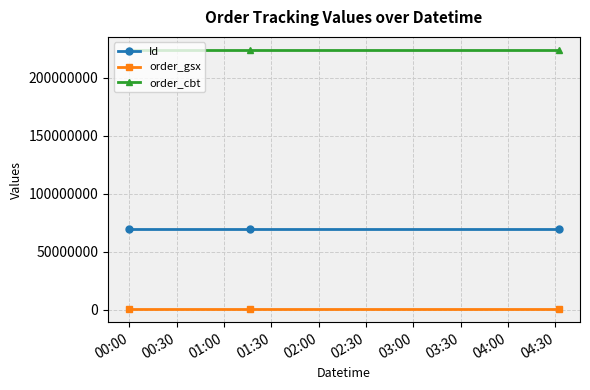

What is the maximum value shown in the chart?

224236352